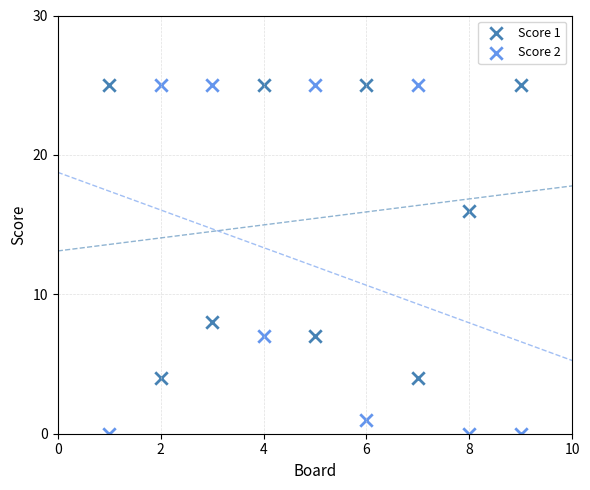

Across all data points, what is the range of Y values (max minus min)?

25